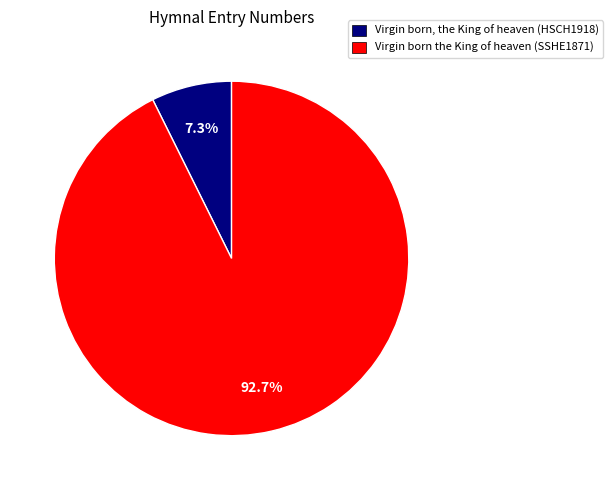

Rank the categories by value from highest to lowest.

Virgin born the King of heaven (SSHE1871), Virgin born, the King of heaven (HSCH1918)